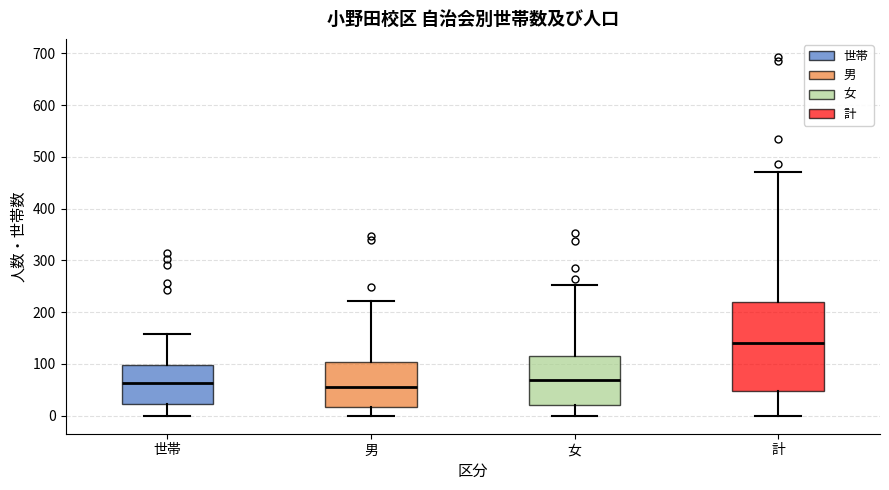

Reading left to right, read every box against the y-axis: the position of its median line, the range the box covers, and the ends of its whiskers. The values are not printed on the chart, so give them approximately, as read against the axis.

世帯: median 60, box 20 to 100, whiskers 0 to 160
男: median 60, box 20 to 100, whiskers 0 to 220
女: median 70, box 20 to 120, whiskers 0 to 250
計: median 140, box 50 to 220, whiskers 0 to 470